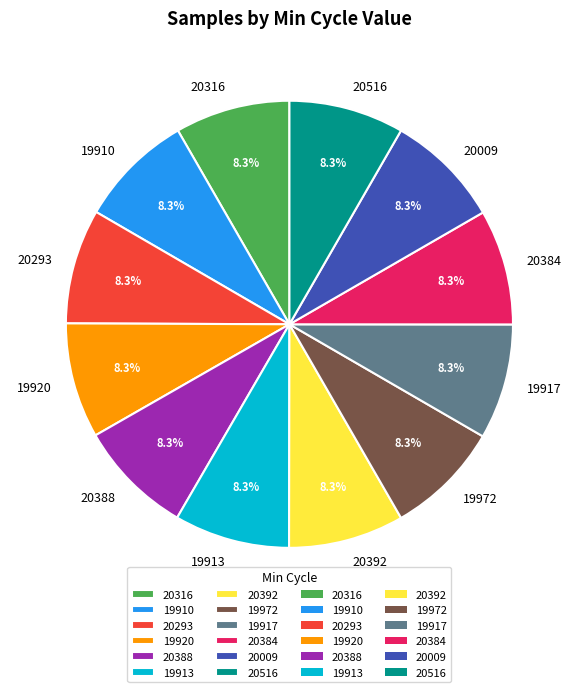

Does any single category account for the majority?

No